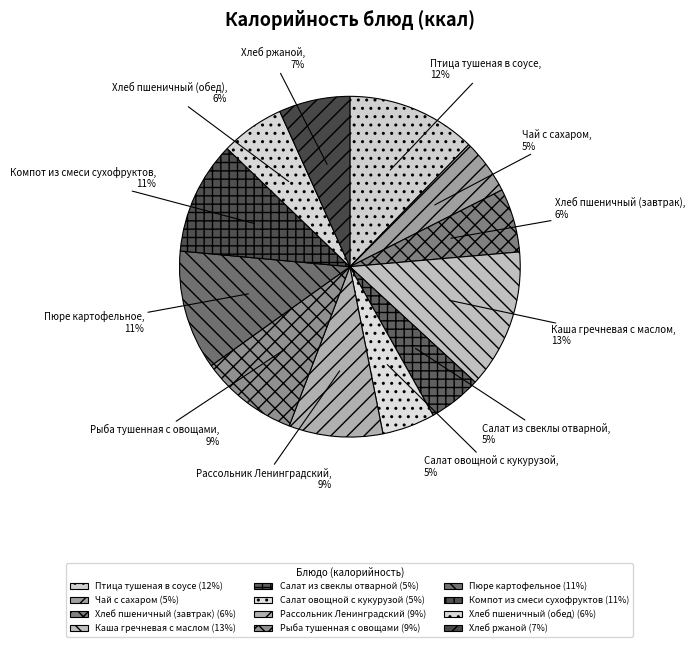

To the nearest percent, what is the average slice percentage?

8%